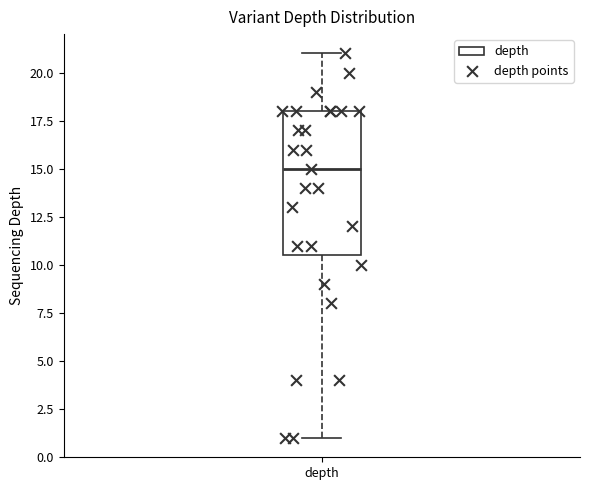

Where does the median line of the box for depth sit on the y-axis? The values are not printed on the chart, so give them approximately, as read against the axis.

15.0